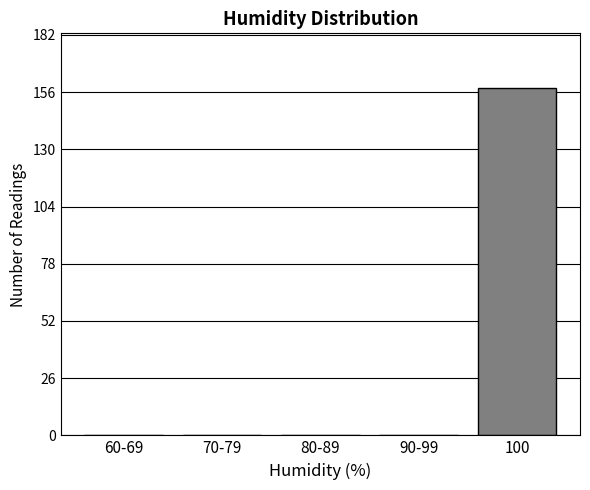

Reading left to right, extract all data points from this chart.

60-69=0	70-79=0	80-89=0	90-99=0	100=158